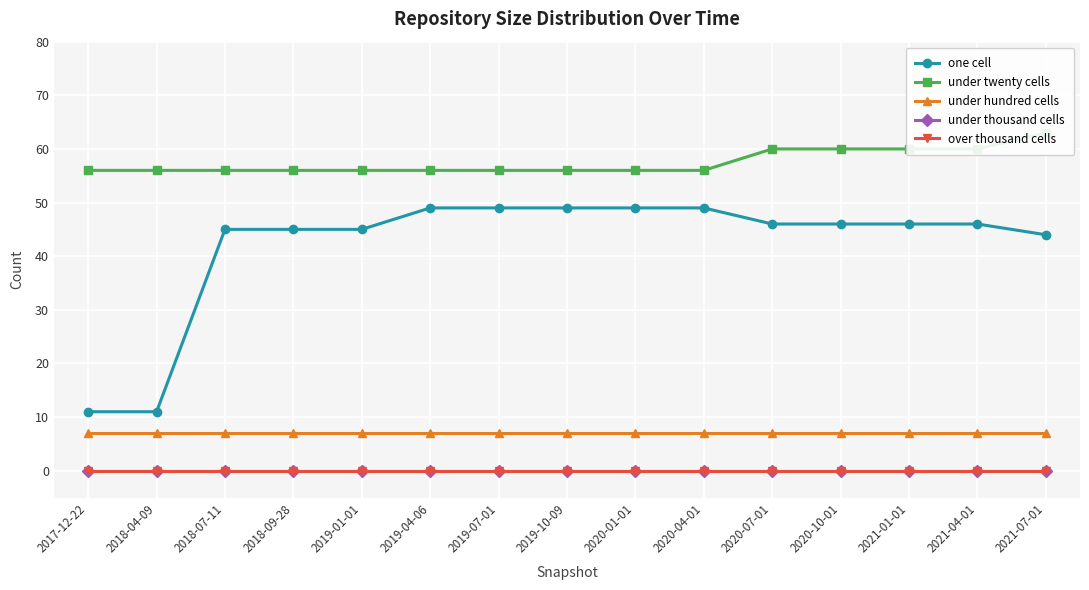

Between 2018-04-09 and 2020-07-01, which series saw the biggest shift?

one cell